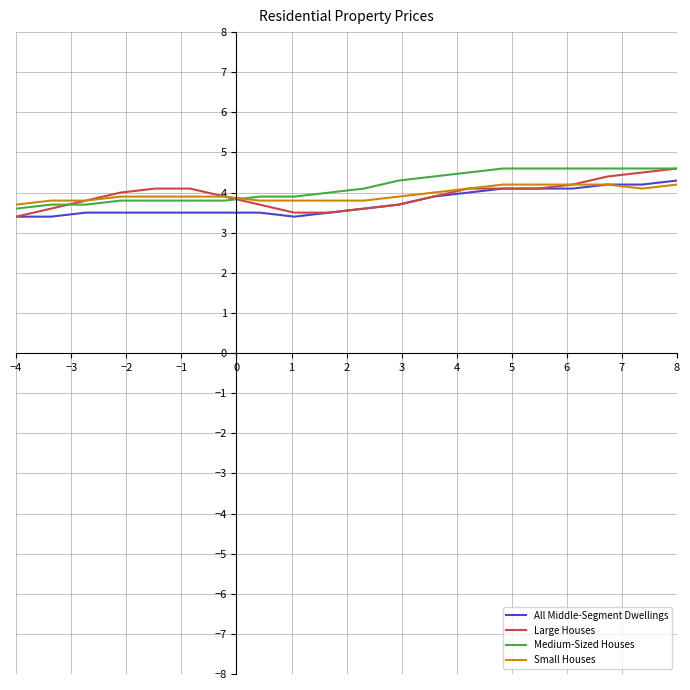

What is the lowest value of the Medium-Sized Houses series?

3.6